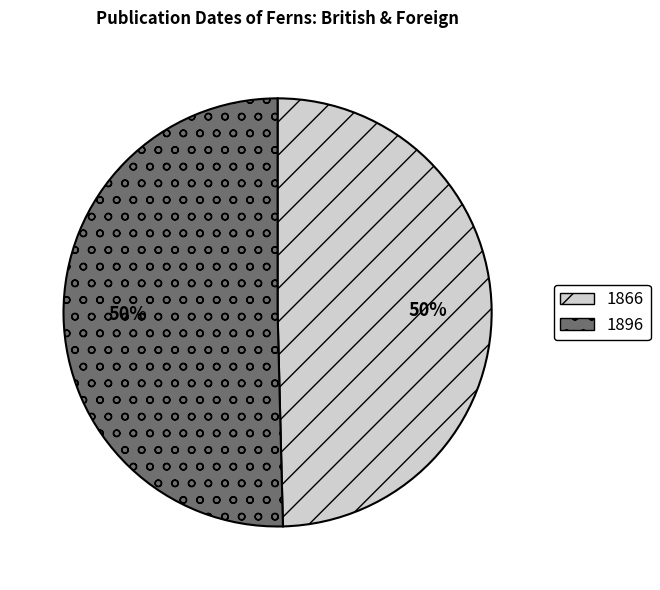

What is the ratio of the value at 1896 to the value at 1866?

1.0